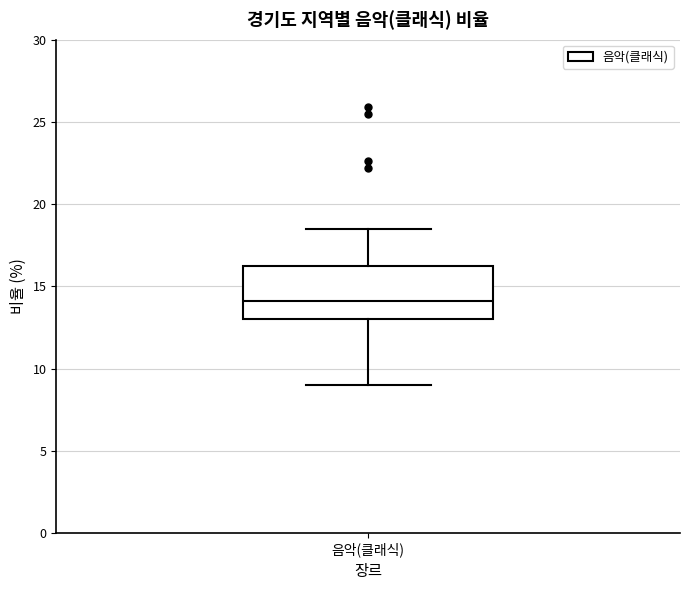

Where does the median line of the box for 음악(클래식) sit on the y-axis? The values are not printed on the chart, so give them approximately, as read against the axis.

14.0